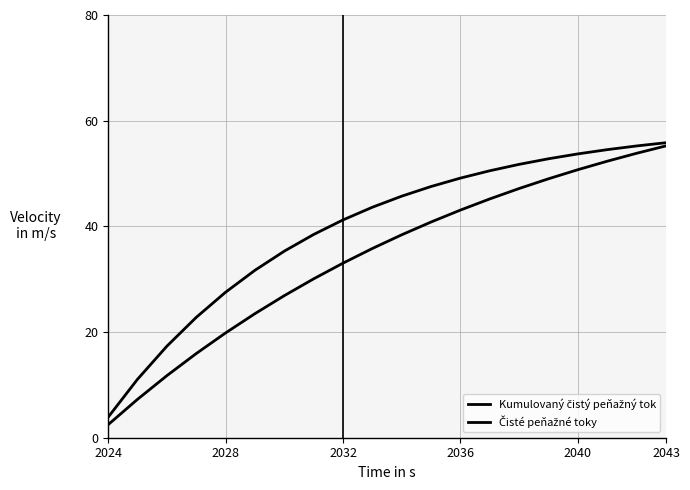

Rank the series by their maximum value, from lowest to highest.

Kumulovaný čistý peňažný tok, Čisté peňažné toky